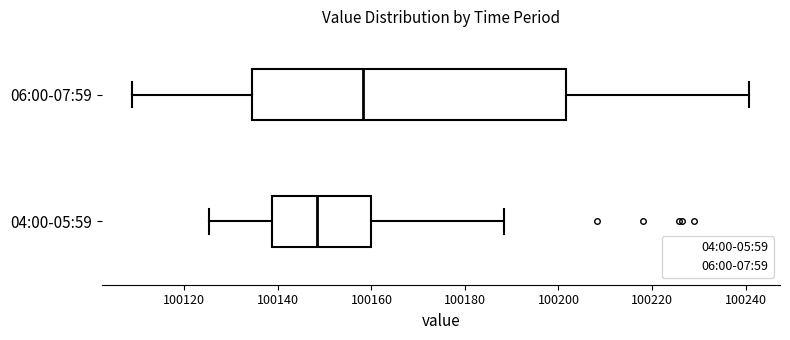

Which box is the widest, from its left edge to its right edge?

06:00-07:59